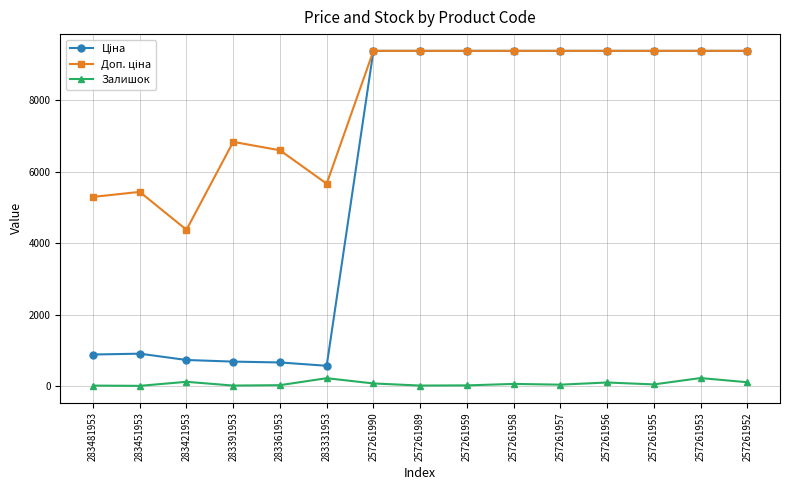

What is the maximum value shown in the chart?

9379.3